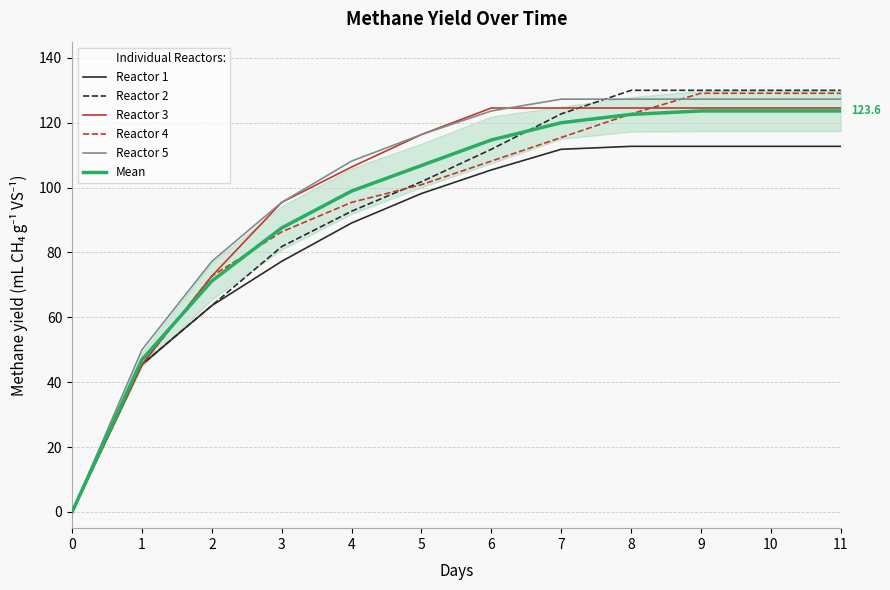

Reading left to right, what are all the values shown in this chart?

Reactor 1: 0.0	45.5	63.6	77.3	89.1	98.2	105.5	111.8	112.7	112.7	112.7	112.7
Reactor 2: 0.0	45.5	63.6	81.8	92.7	101.8	111.8	122.7	130.0	130.0	130.0	130.0
Reactor 3: 0.0	45.5	72.7	95.5	106.4	116.4	124.5	124.5	124.5	124.5	124.5	124.5
Reactor 4: 0.0	45.5	72.7	86.4	95.5	100.9	108.2	115.5	122.7	129.1	129.1	129.1
Reactor 5: 0.0	50.0	77.3	95.5	108.2	116.4	123.6	127.3	127.3	127.3	127.3	127.3
Mean: 0.0	47.0	71.2	87.6	98.9	106.8	114.7	120.0	122.6	123.6	123.6	123.6